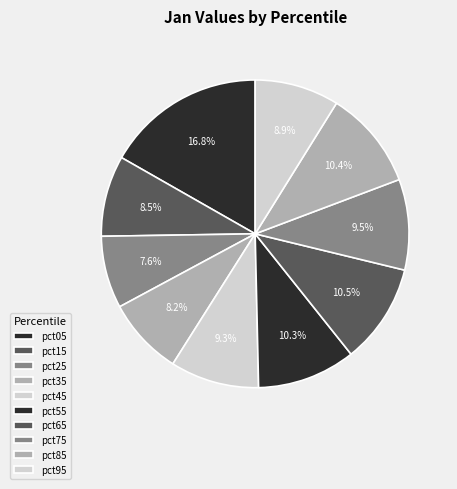

How many slices are in this pie chart?

10